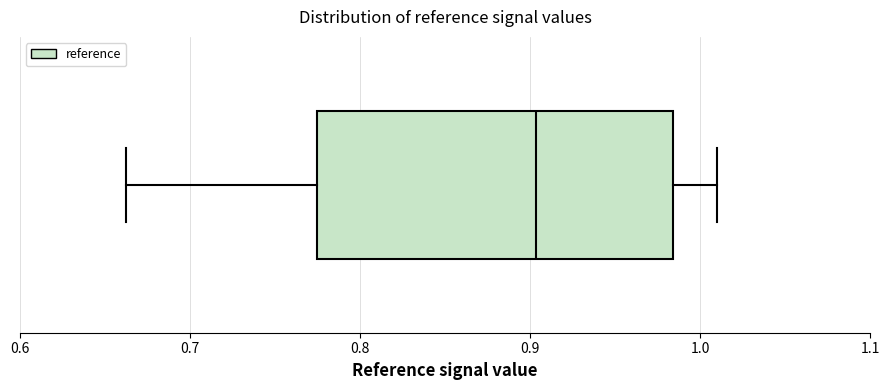

Where does the right whisker of the box end on the x-axis? The values are not printed on the chart, so give them approximately, as read against the axis.

1.01